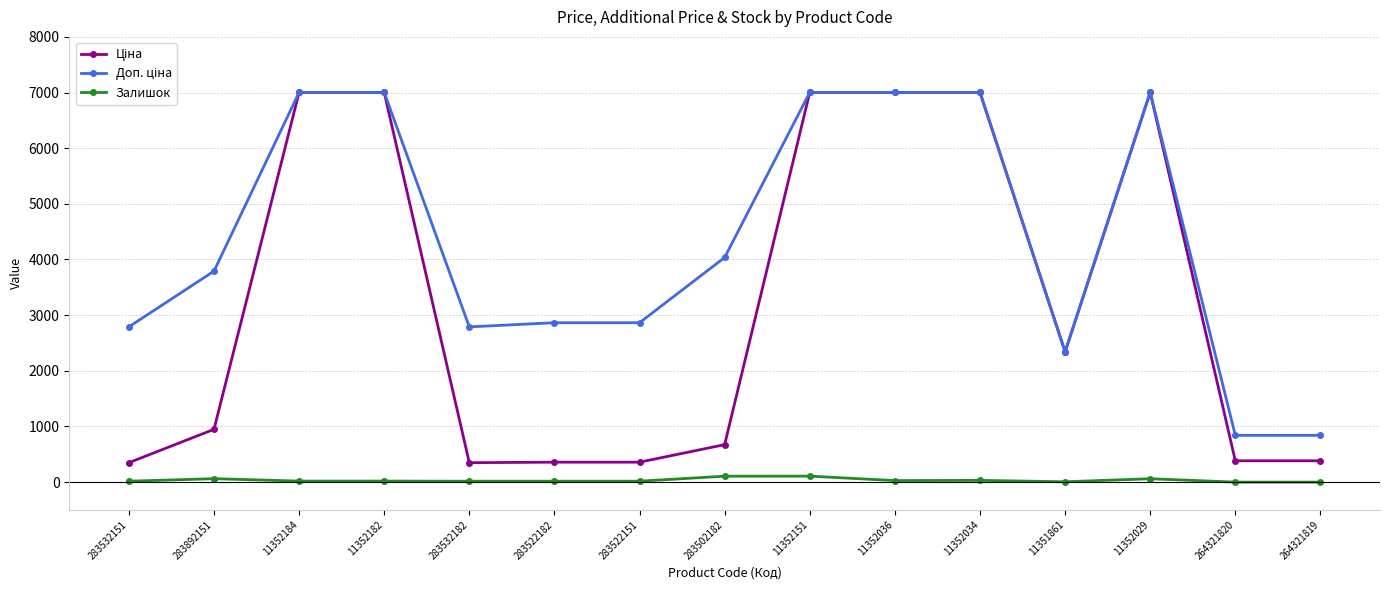

At how many categories does at least one series exceed 1261?

13